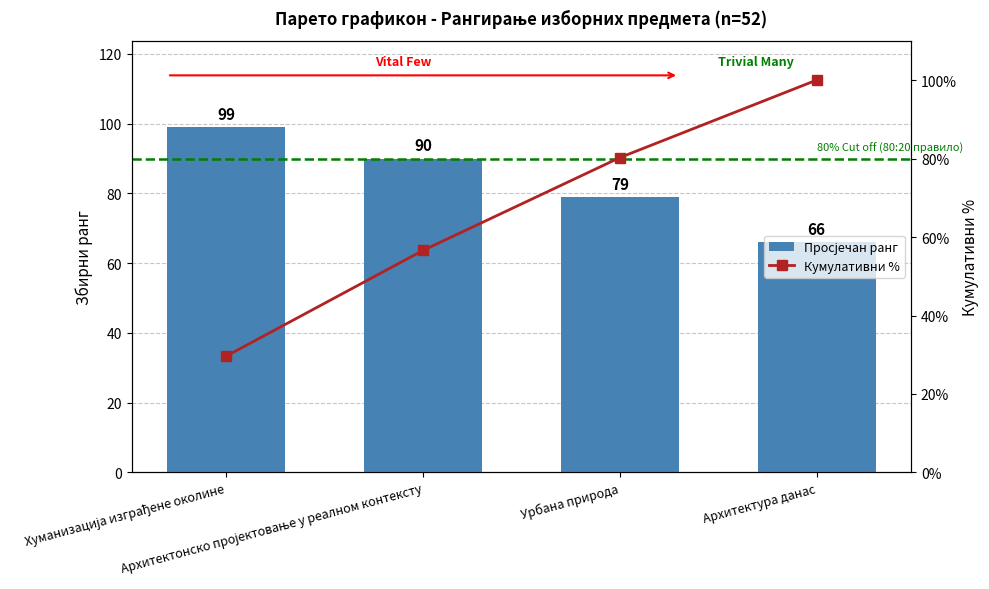

Is it true that Просјечан ранг equals 52.5 at Архитектонско пројектовање у реалном контексту?

False